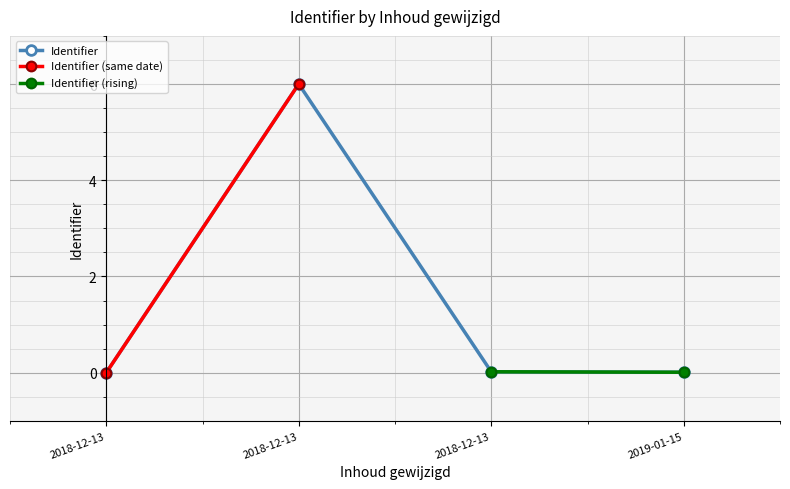

Which category has the highest value across all series?

2018-12-13